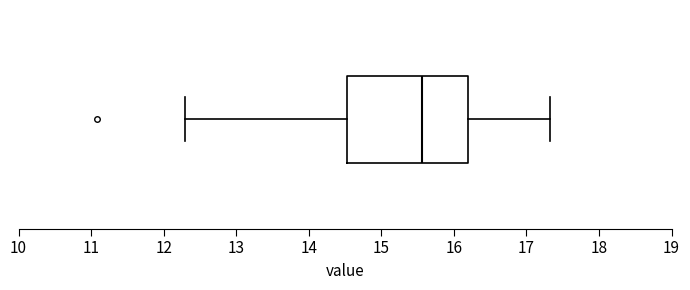

Where does the left whisker of the box end on the x-axis? The values are not printed on the chart, so give them approximately, as read against the axis.

12.3